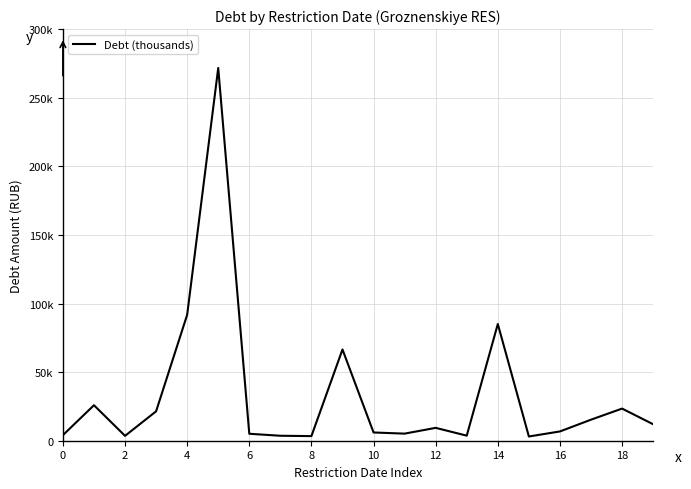

Does the chart have visible grid lines?

Yes